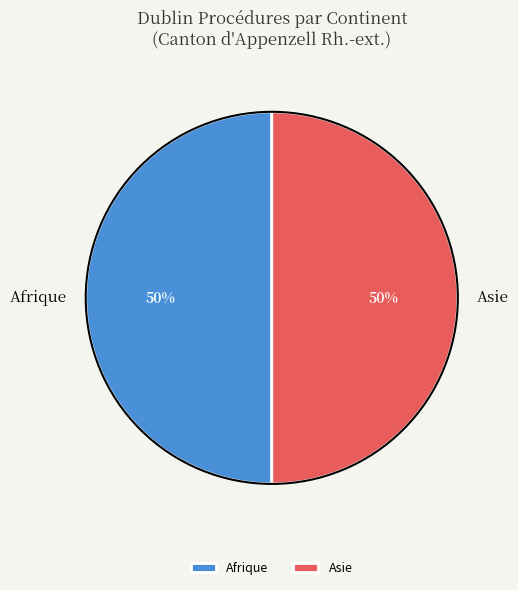

True or false: Afrique accounts for 63% of the total.

False